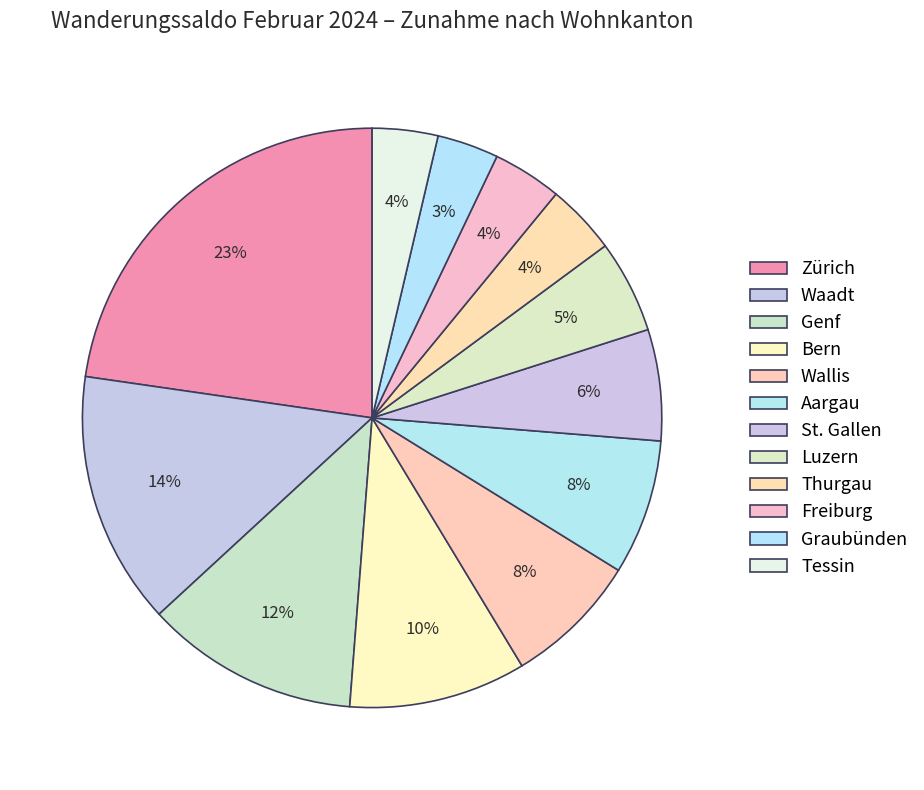

The Tessin slice represents 4% of the pie. True or false?

True